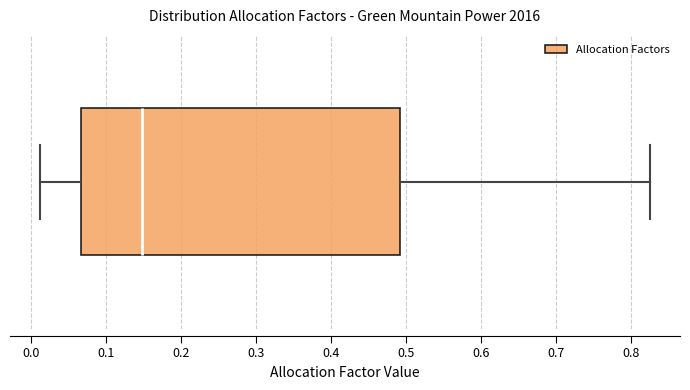

Read this box plot against the x-axis: the position of the median line, the range covered by the box, and the ends of both whiskers. The values are not printed on the chart, so give them approximately, as read against the axis.

median 0.15, box 0.07 to 0.49, whiskers 0.01 to 0.82